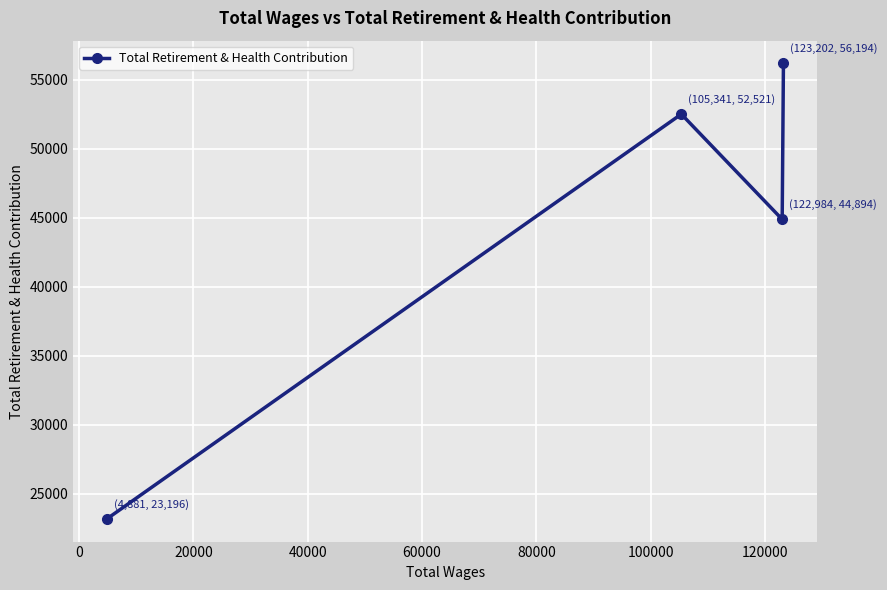

What is the greatest value displayed?

56194